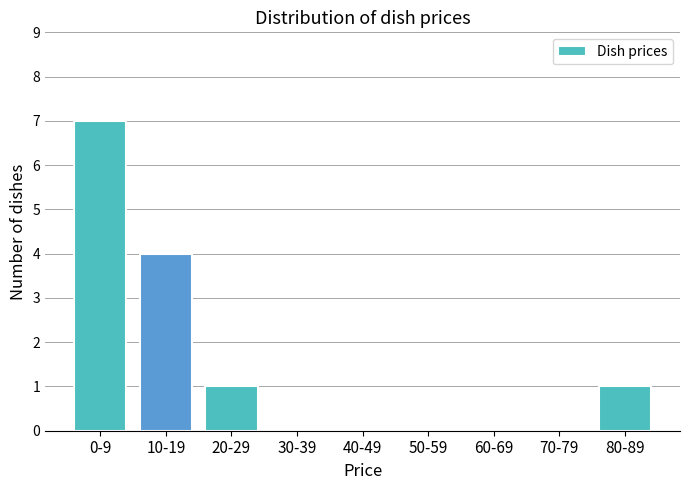

Reading right to left, transcribe all the data shown in this chart.

80-89=1	70-79=0	60-69=0	50-59=0	40-49=0	30-39=0	20-29=1	10-19=4	0-9=7